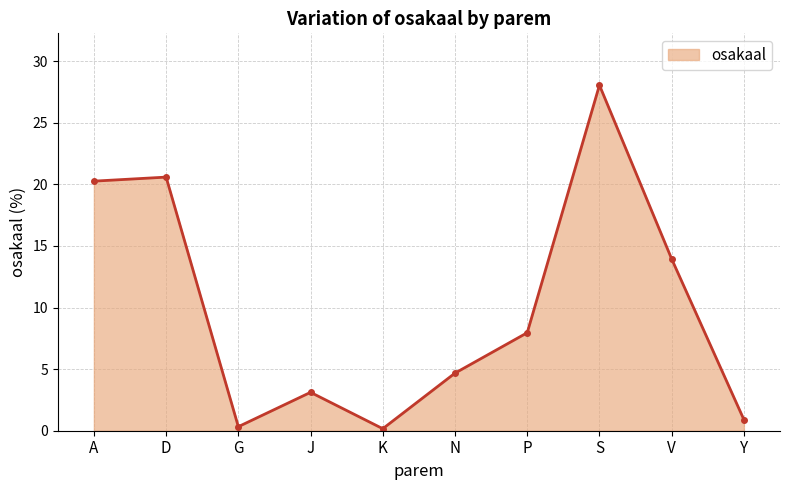

True or false: the data has more than 0 interior local peaks.

True